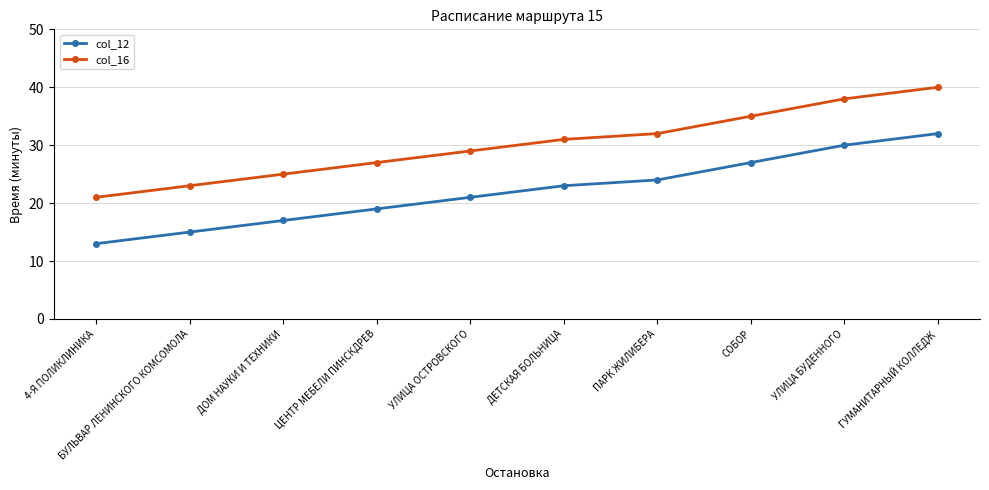

What is the difference between the highest and lowest values at ГУМАНИТАРНЫЙ КОЛЛЕДЖ?

8